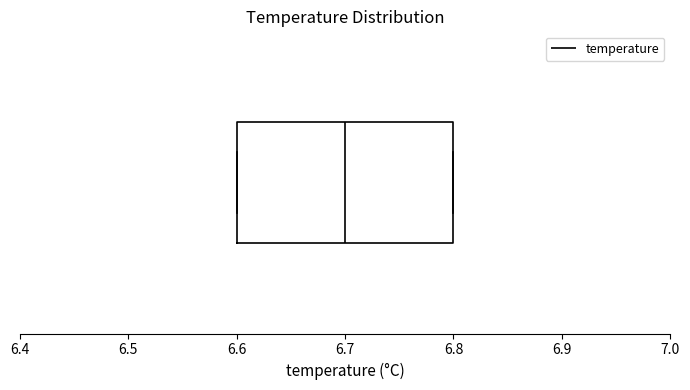

Read this box plot against the x-axis: the position of the median line, the range covered by the box, and the ends of both whiskers. The values are not printed on the chart, so give them approximately, as read against the axis.

median 6.7, box 6.6 to 6.8, whiskers 6.6 to 6.8